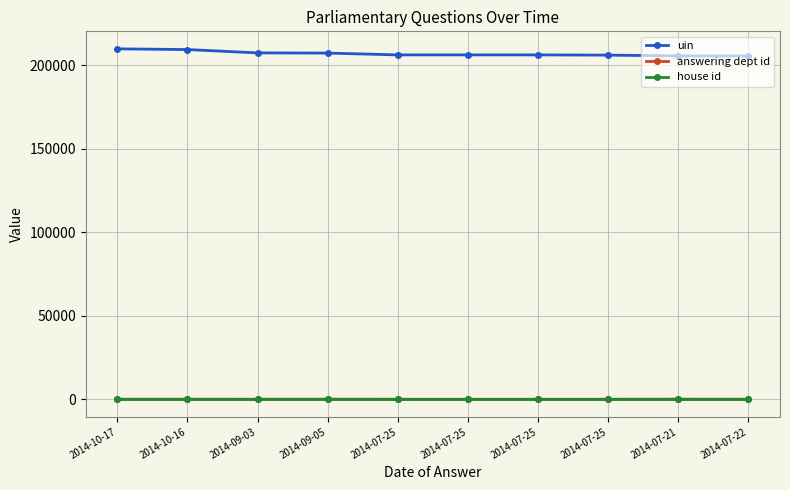

List the series in order of their peak value, lowest first.

house id, answering dept id, uin